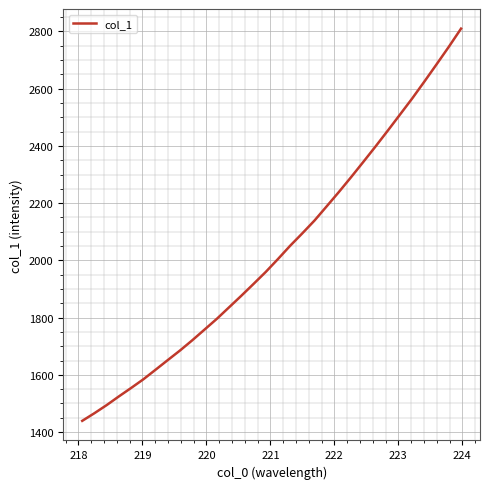

Is this an area chart (filled region under the line)?

No